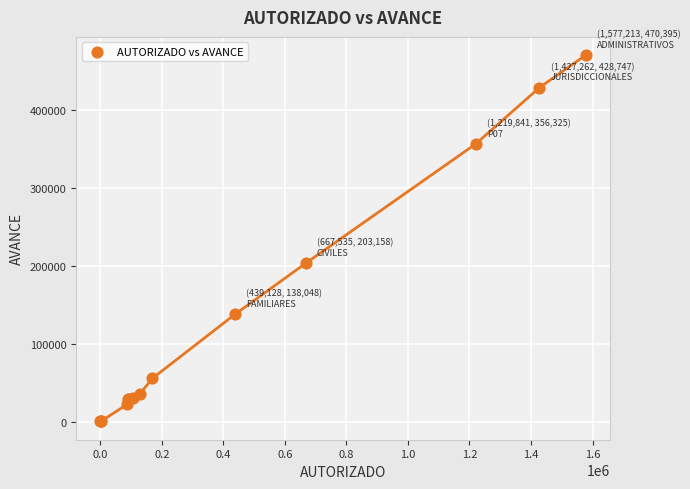

What Y value in the scatter plot is closest to 235255?

203158